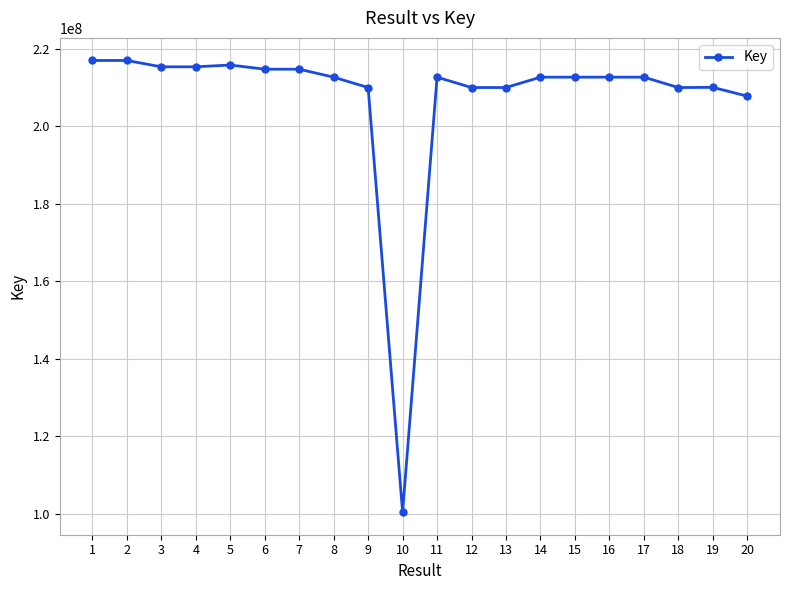

How many data points does each series have?

20